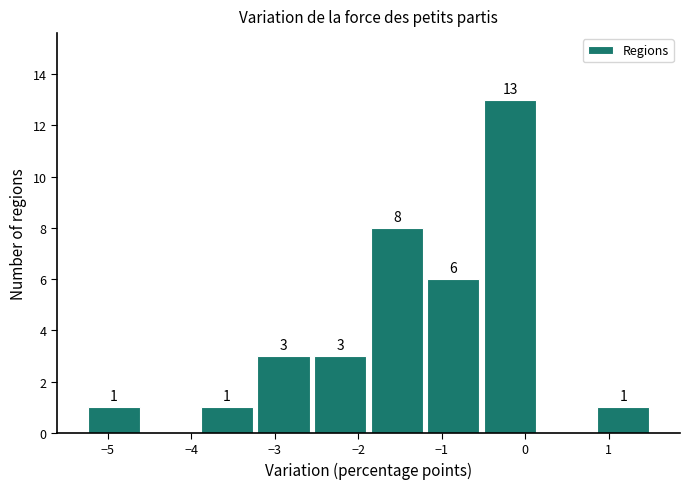

Over which range of the x-axis is the bar tallest?

-0.5 to 0.2